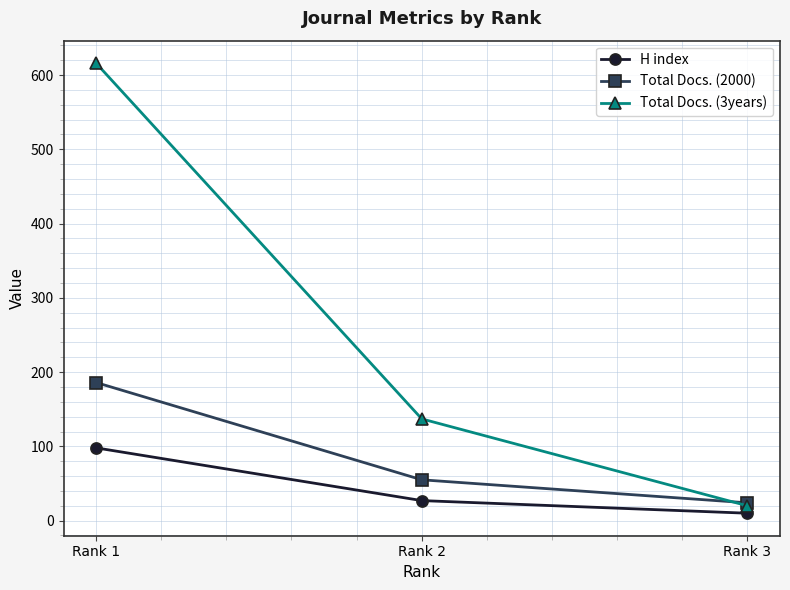

The value of H index at Rank 2 is 27. True or false?

True